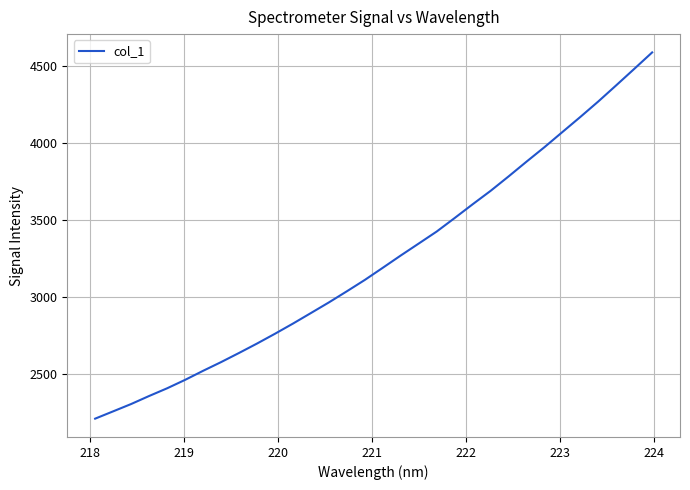

What is the greatest value displayed?

4585.9